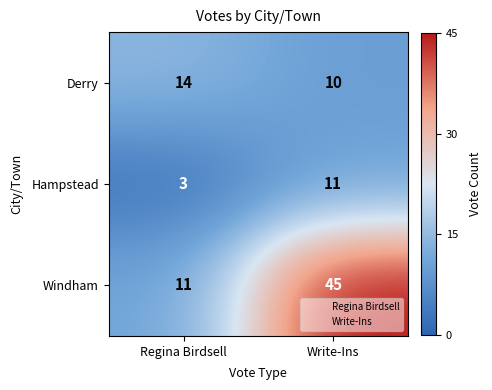

What is the maximum value shown in the chart?

45